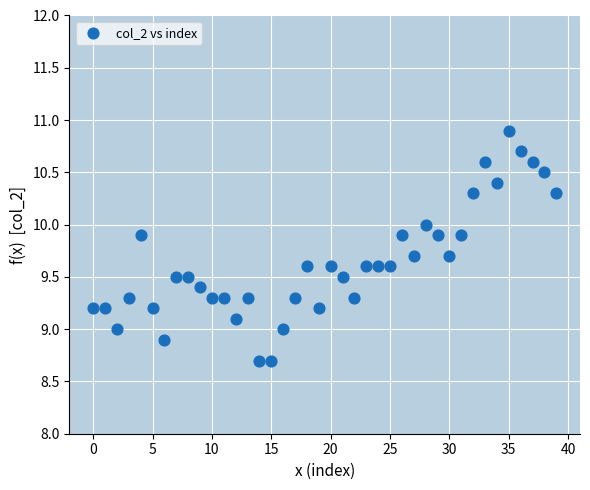

What is the range of Y values (max minus min)?

2.2